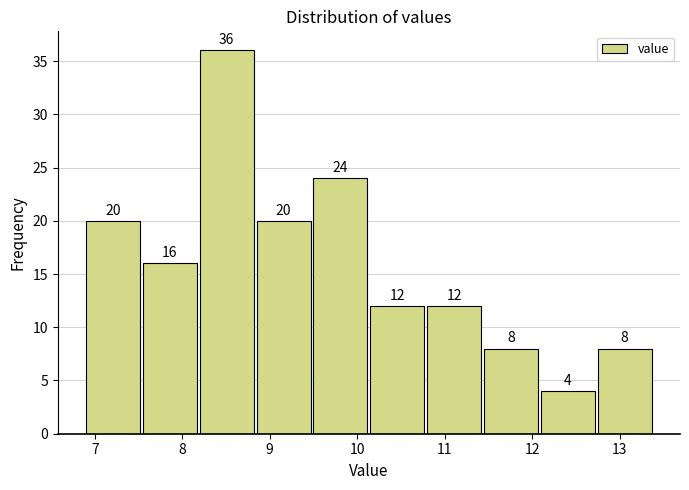

Reading left to right, transcribe this chart: for each bar, give the range it covers on the x-axis and its height. The bar edges are not printed on the chart, so give them approximately, as read against the axis.

6.90 to 7.55: 20
7.55 to 8.20: 16
8.20 to 8.85: 36
8.85 to 9.50: 20
9.50 to 10.15: 24
10.15 to 10.80: 12
10.80 to 11.45: 12
11.45 to 12.10: 8
12.10 to 12.75: 4
12.75 to 13.40: 8